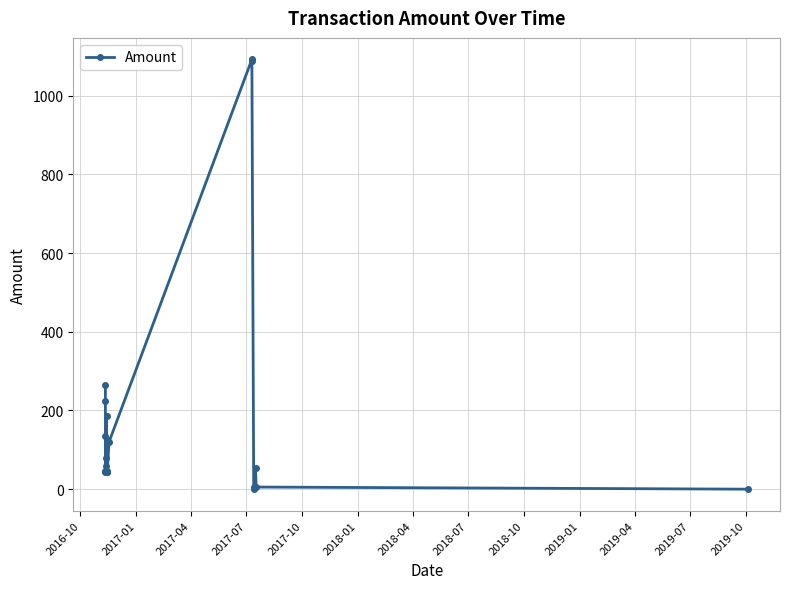

True or false: there are more than 0 points higher than both neighbors.

True